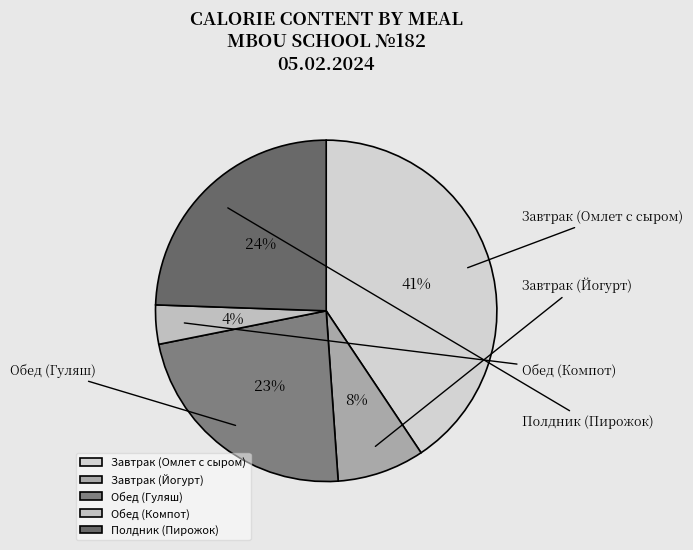

How many slices are in this pie chart?

5